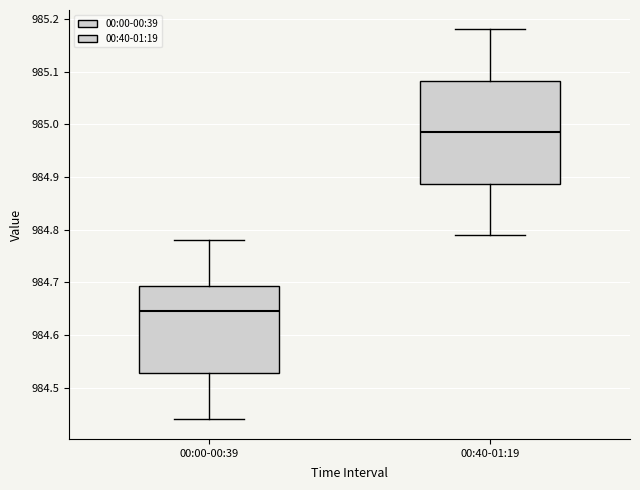

Reading left to right, read every box against the y-axis: the position of its median line, the range the box covers, and the ends of its whiskers. The values are not printed on the chart, so give them approximately, as read against the axis.

00:00-00:39: median 984.65, box 984.53 to 984.69, whiskers 984.44 to 984.78
00:40-01:19: median 984.99, box 984.89 to 985.08, whiskers 984.79 to 985.18